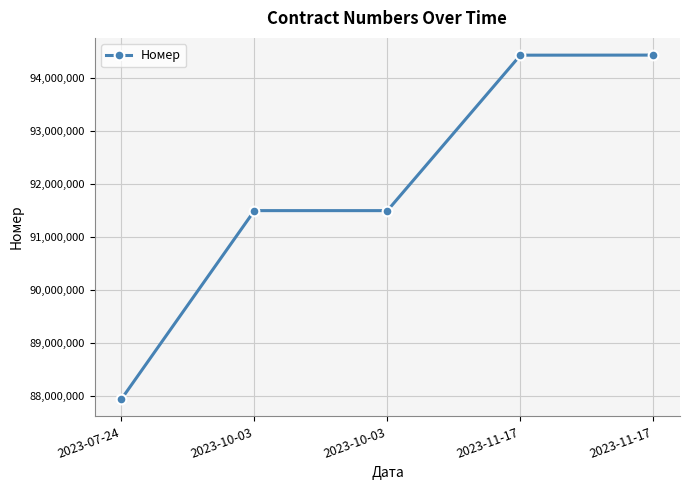

Does the chart display data point markers on the line(s)?

Yes